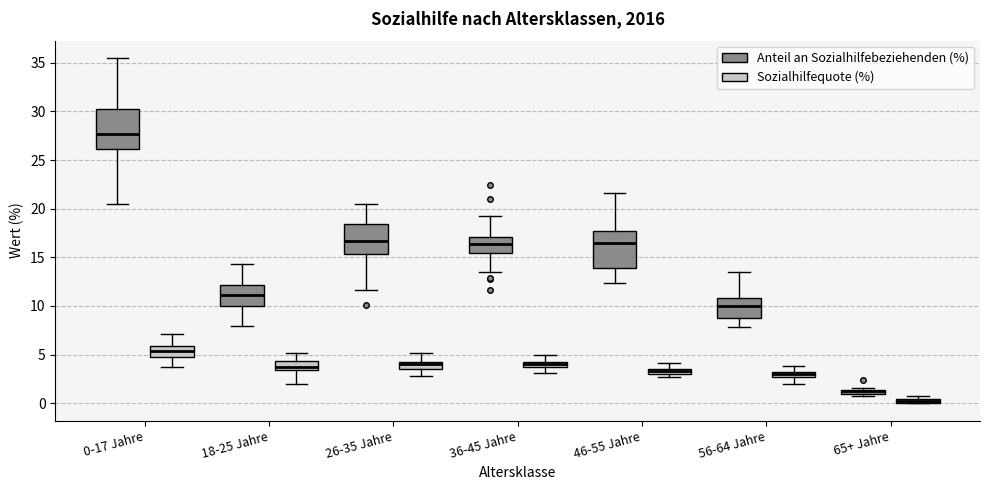

Where is the upper edge of the box for 65+ Jahre (Sozialhilfequote (%)) on the y-axis? The values are not printed on the chart, so give them approximately, as read against the axis.

0.5